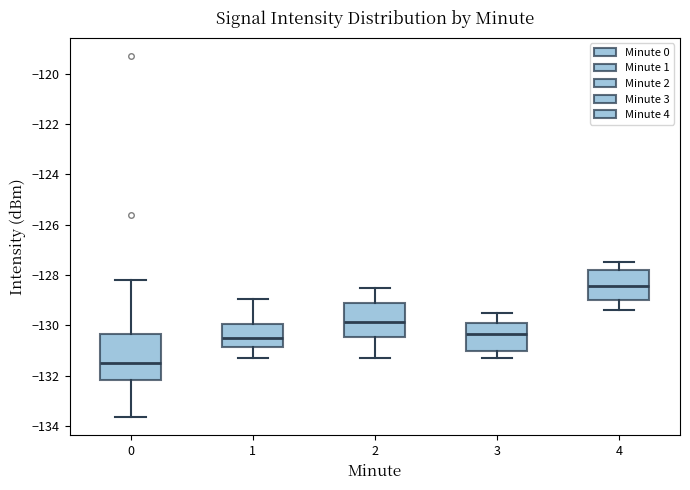

Where is the lower edge of the box at x = 3 on the y-axis? The values are not printed on the chart, so give them approximately, as read against the axis.

-131.0